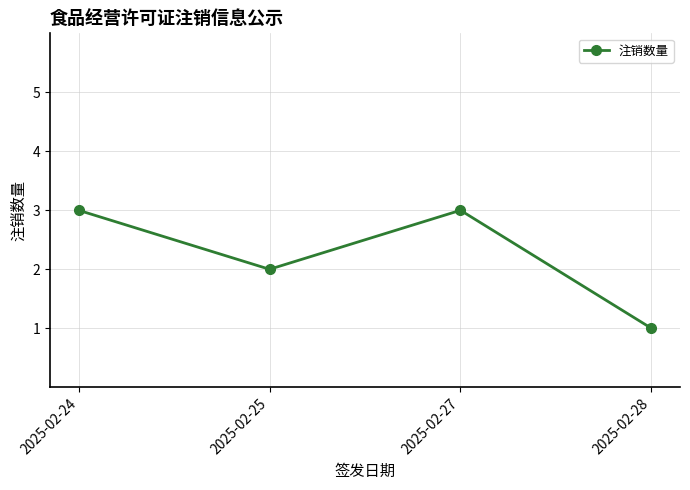

The value at 2025-02-27 is 3. True or false?

True